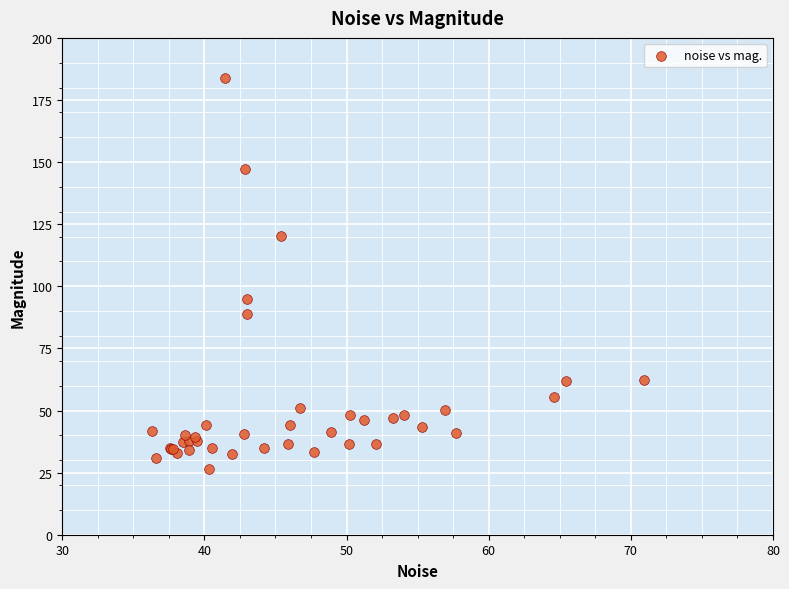

What Y value in the scatter plot is closest to 105?

94.7